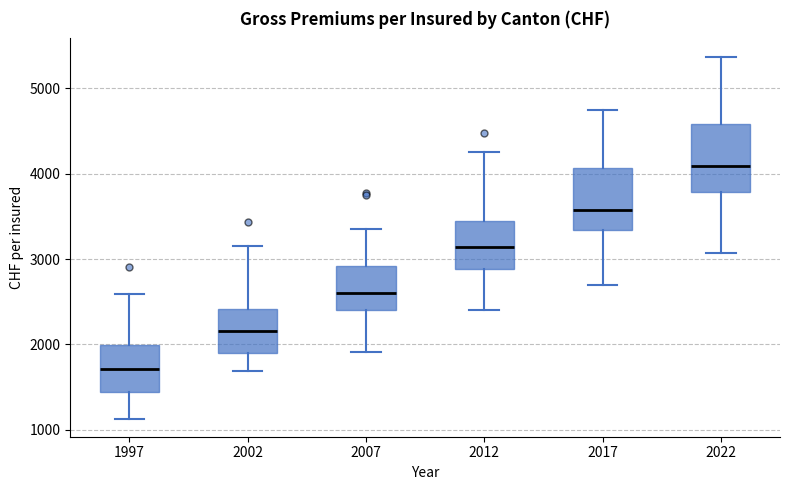

Where does the median line of the box at x = 2002 sit on the y-axis? The values are not printed on the chart, so give them approximately, as read against the axis.

2200